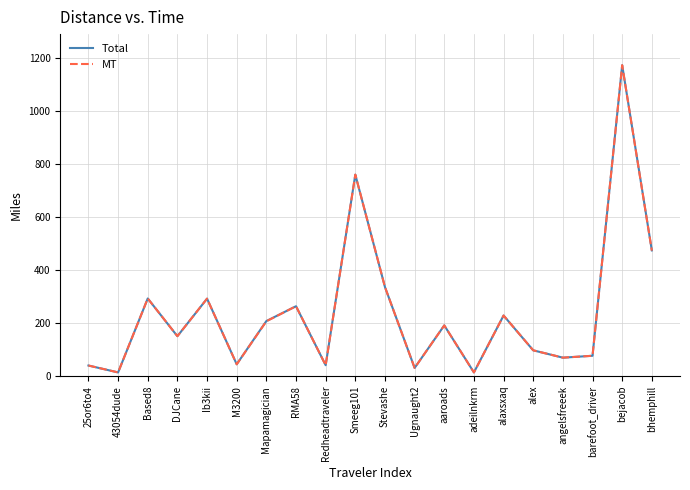

At which category is the sum across all series the highest?

bejacob